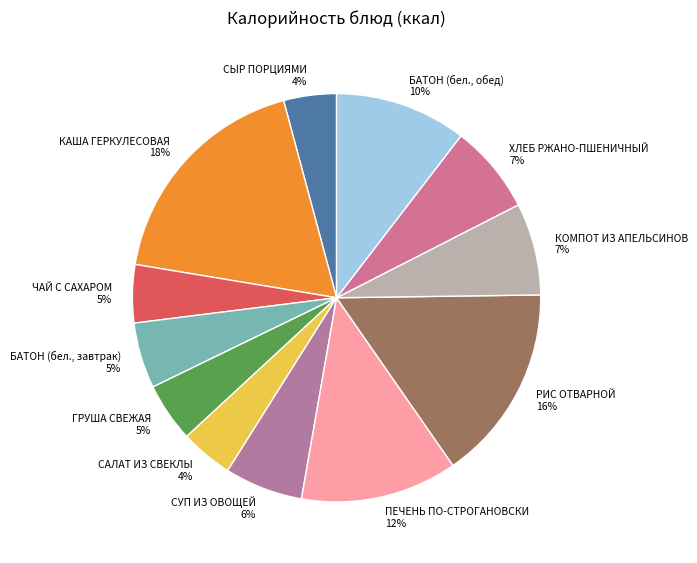

Combined, do КОМПОТ ИЗ АПЕЛЬСИНОВ and КАША ГЕРКУЛЕСОВАЯ account for over 50%?

No